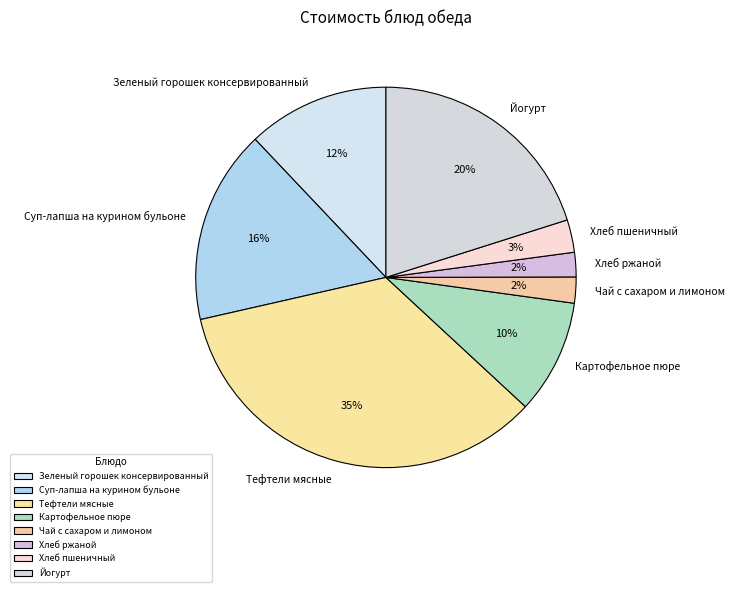

Does Хлеб ржаной represent more than half of the total?

No